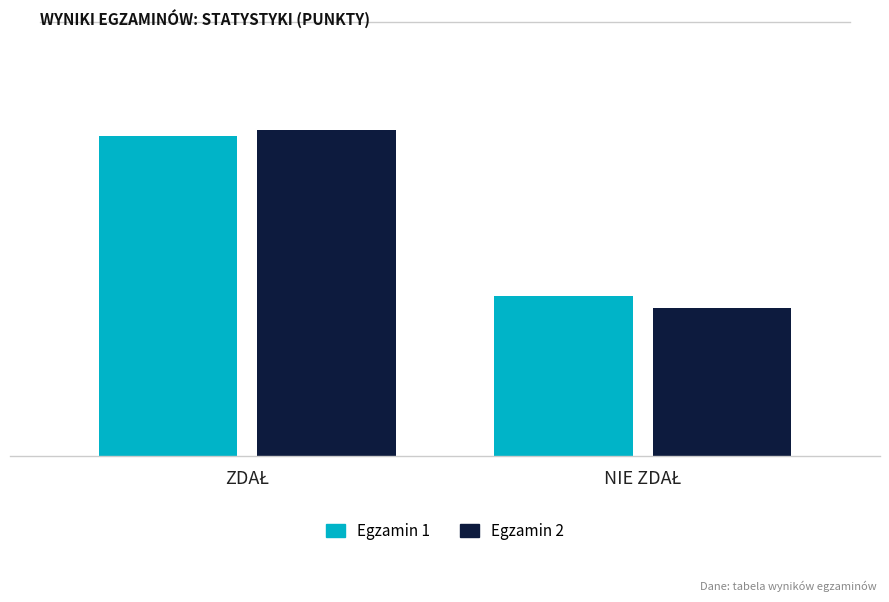

What are all the series names shown in the legend?

Egzamin 1, Egzamin 2